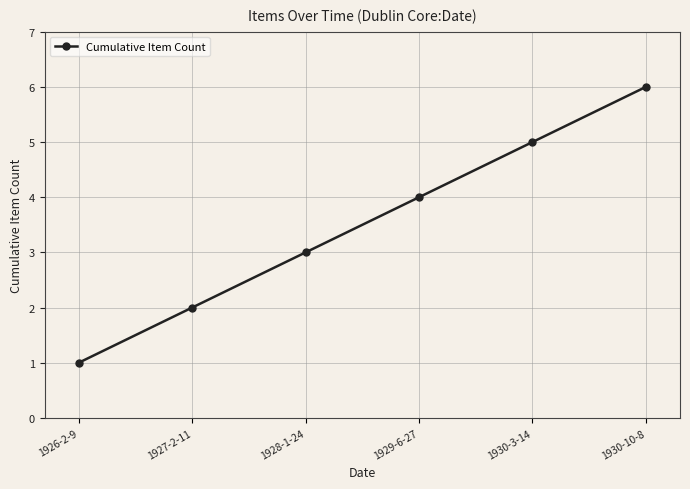

What is the sum of the values at 1929-6-27 and 1927-2-11?

6